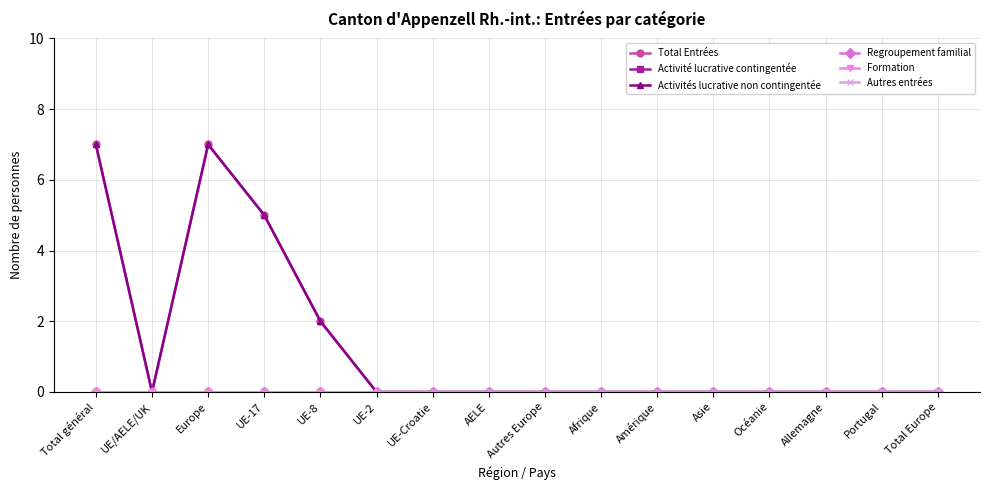

Is this an area chart (filled region under the line)?

No